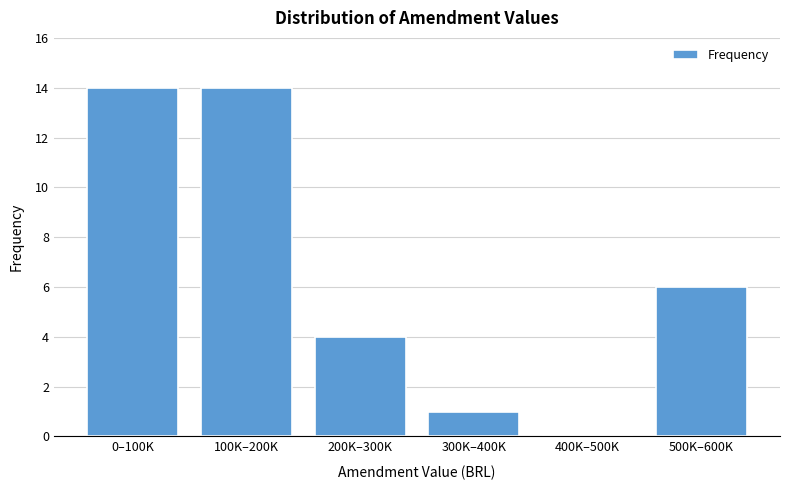

Reading right to left, extract all data points from this chart.

500K–600K=6	400K–500K=0	300K–400K=1	200K–300K=4	100K–200K=14	0–100K=14